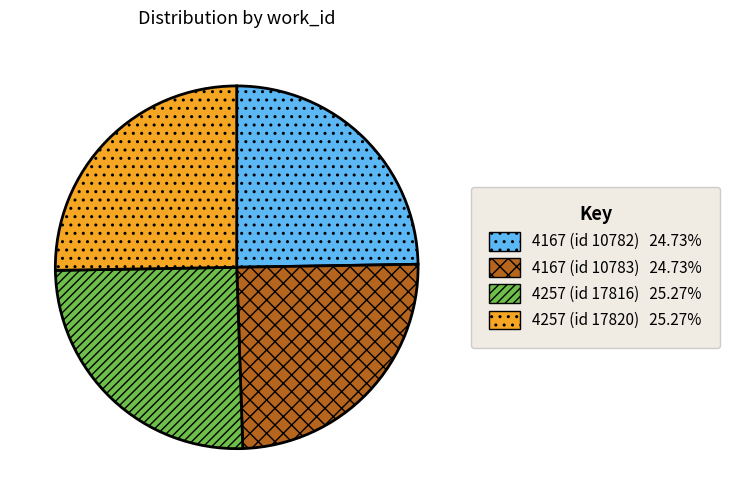

Is there a majority slice in this chart?

No